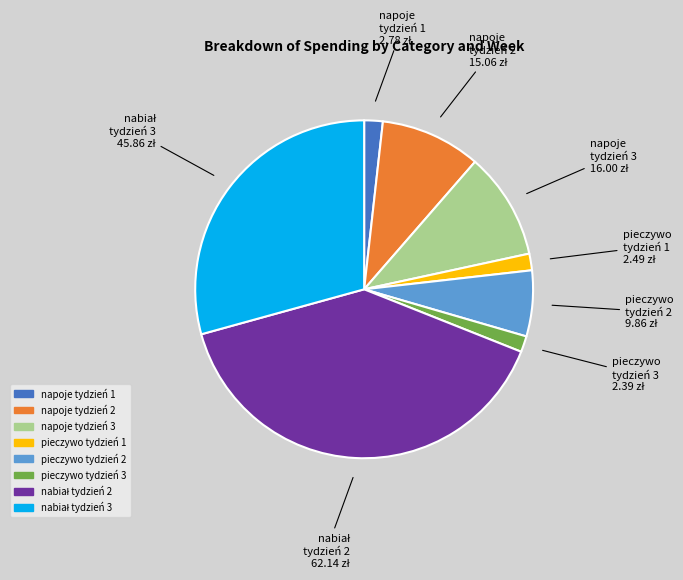

Is there a majority slice in this chart?

No